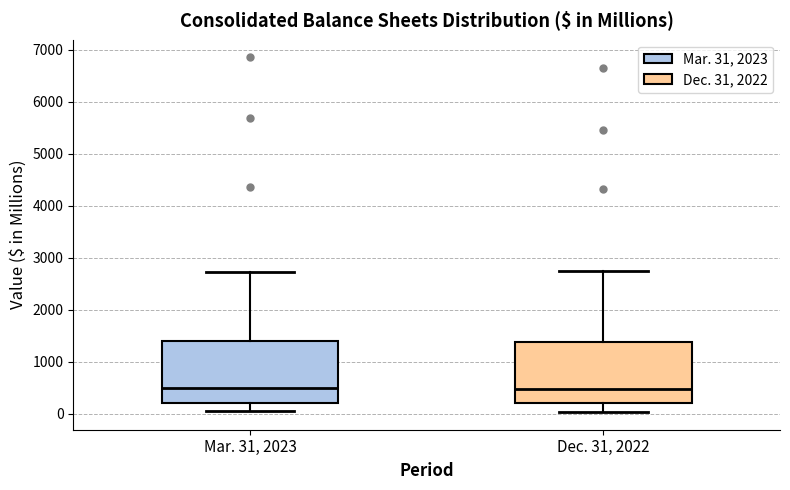

Where is the lower edge of the box for Dec. 31, 2022 on the y-axis? The values are not printed on the chart, so give them approximately, as read against the axis.

200